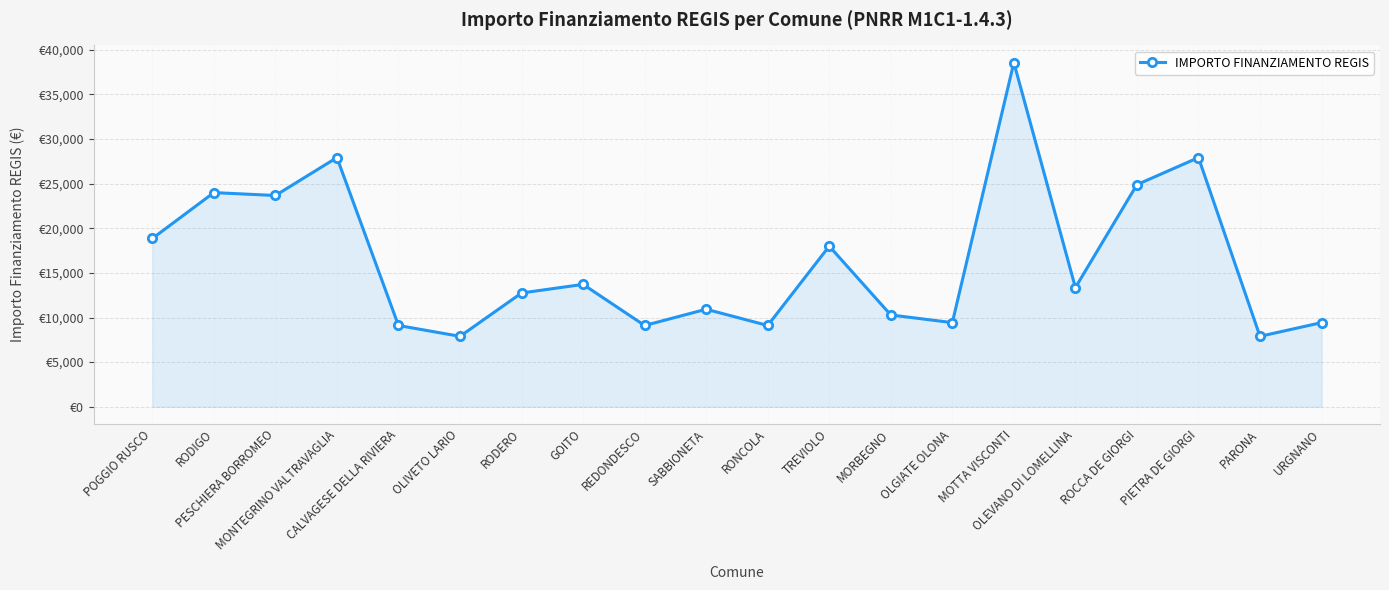

What is the ratio of the value at TREVIOLO to the value at SABBIONETA?

1.6